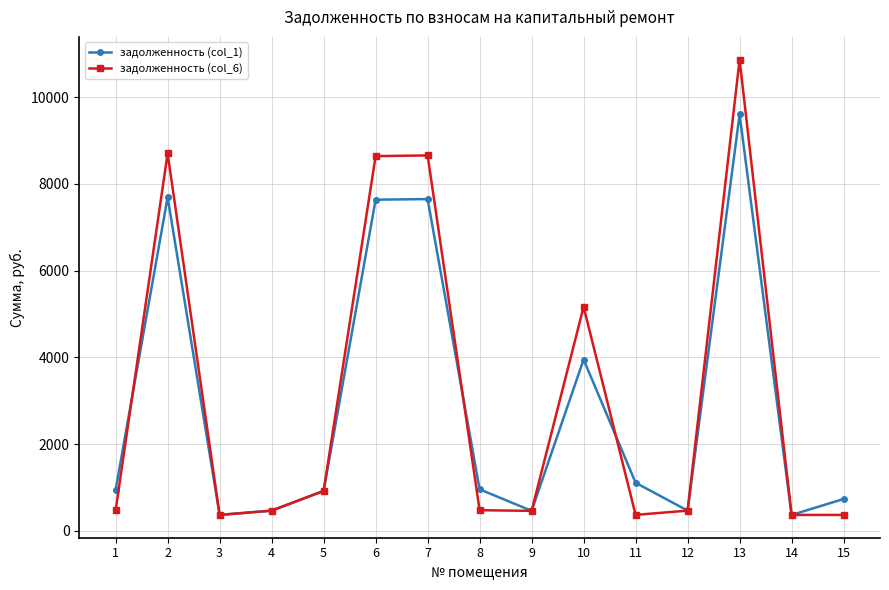

True or false: задолженность (col_1) has more than 0 points higher than both neighbors.

True